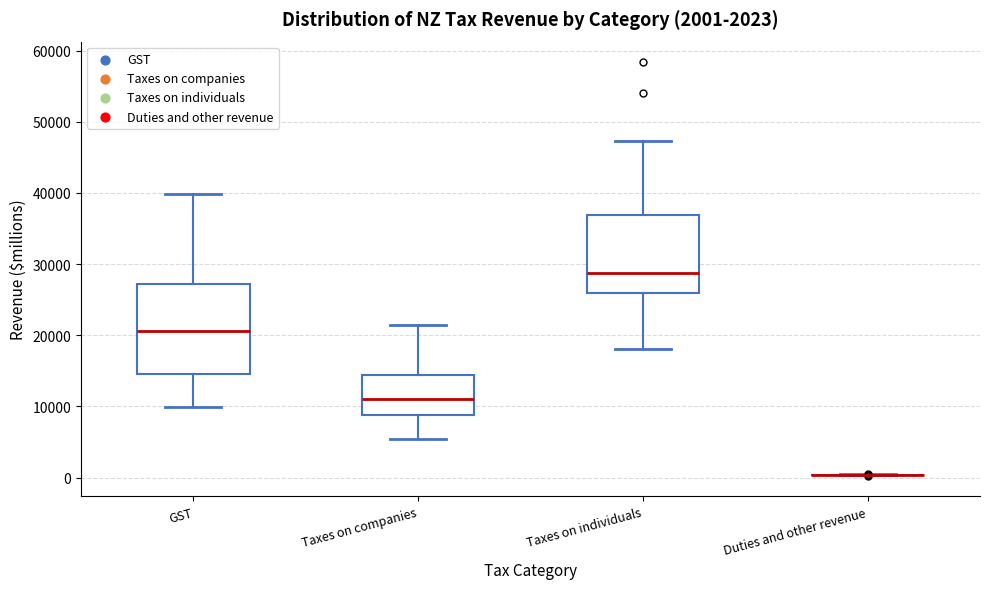

Comparing the boxes themselves (not the whiskers), which one is the tallest?

GST